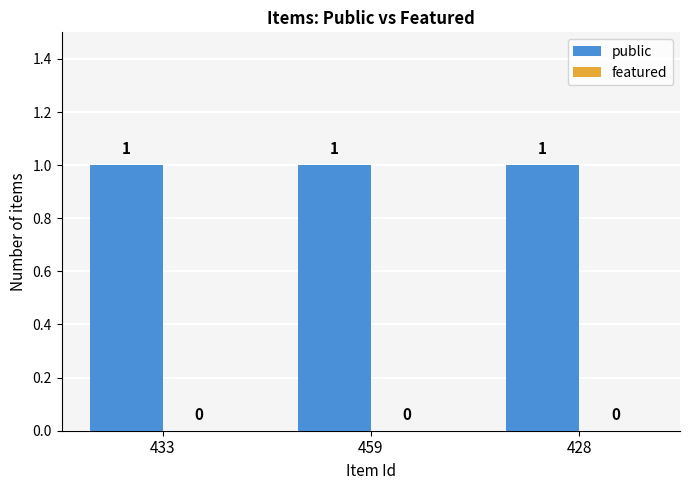

Between 428 and 433, which is larger?

428